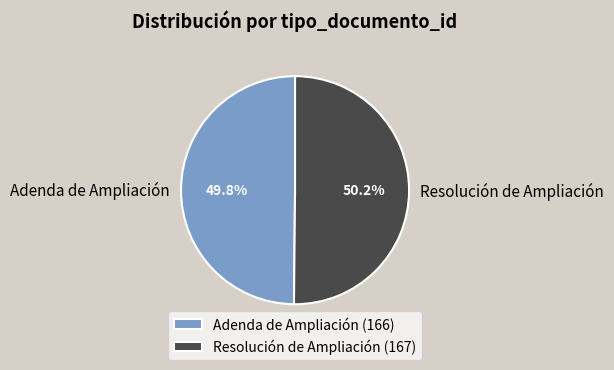

Approximately how many times larger is the value at Resolución de Ampliación compared to Adenda de Ampliación?

1.0